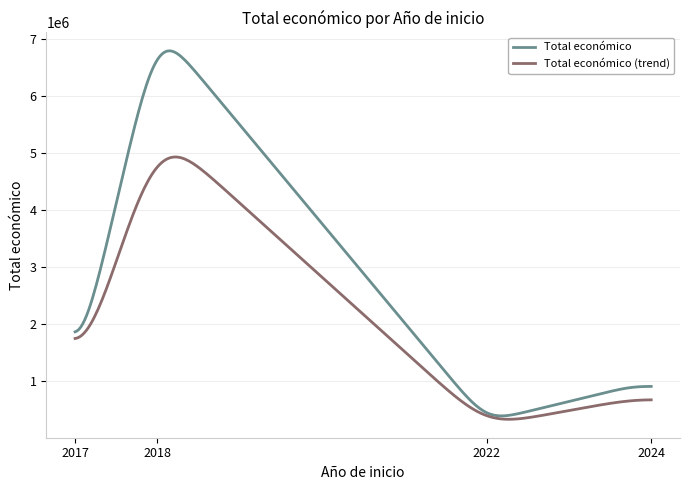

What is the minimum value for Total económico (trend)?

325959.8